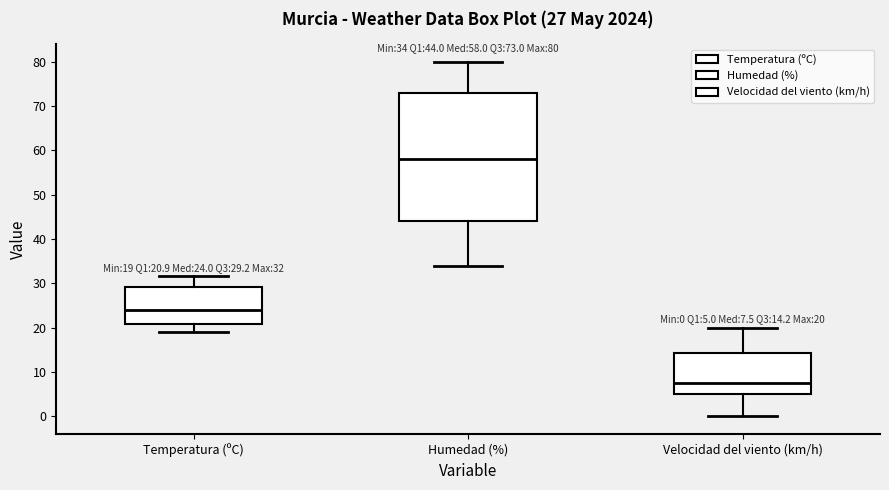

Which box's median line is the lowest?

Velocidad del viento (km/h)